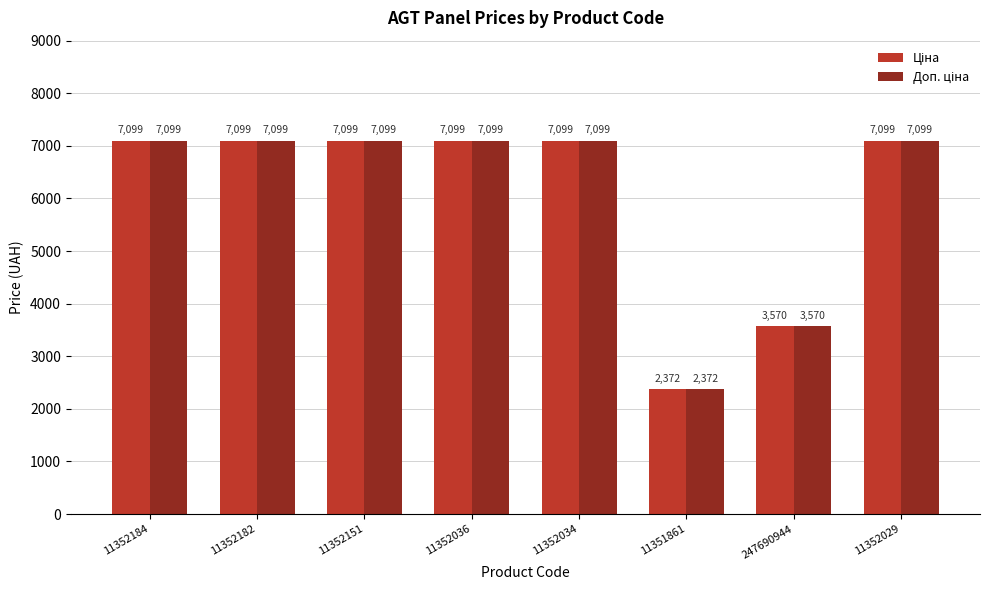

Which label corresponds to the smallest value in the chart?

11351861